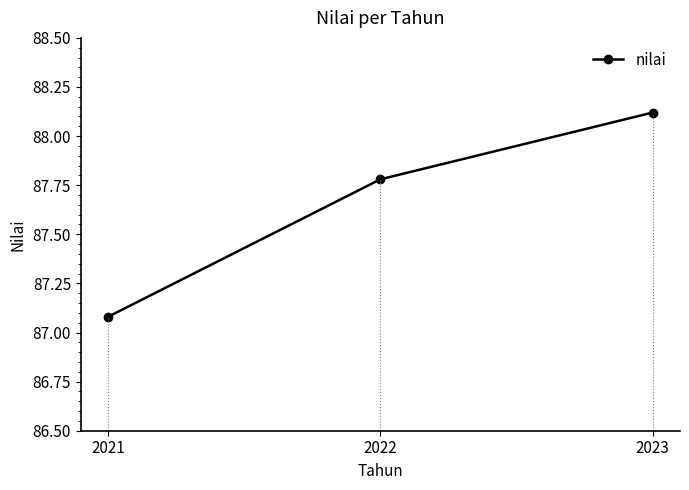

Approximately how many times larger is the value at 2022 compared to 2023?

1.0